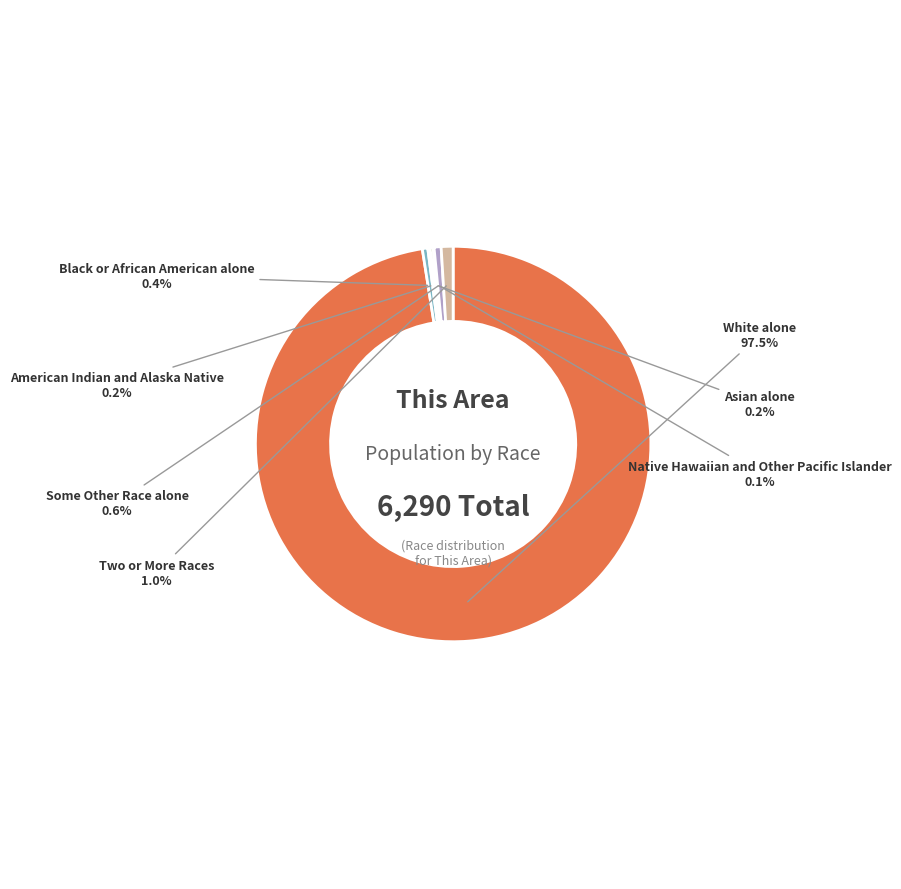

Which category accounts for the majority?

White alone